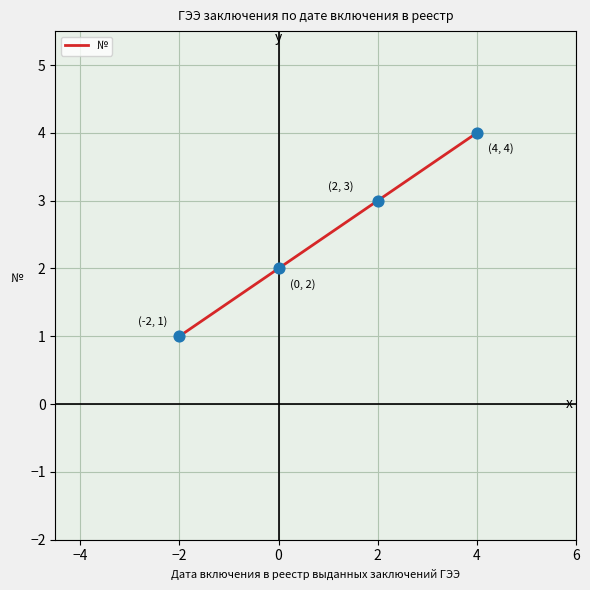

What is the change in value from −2 to 2?

+2